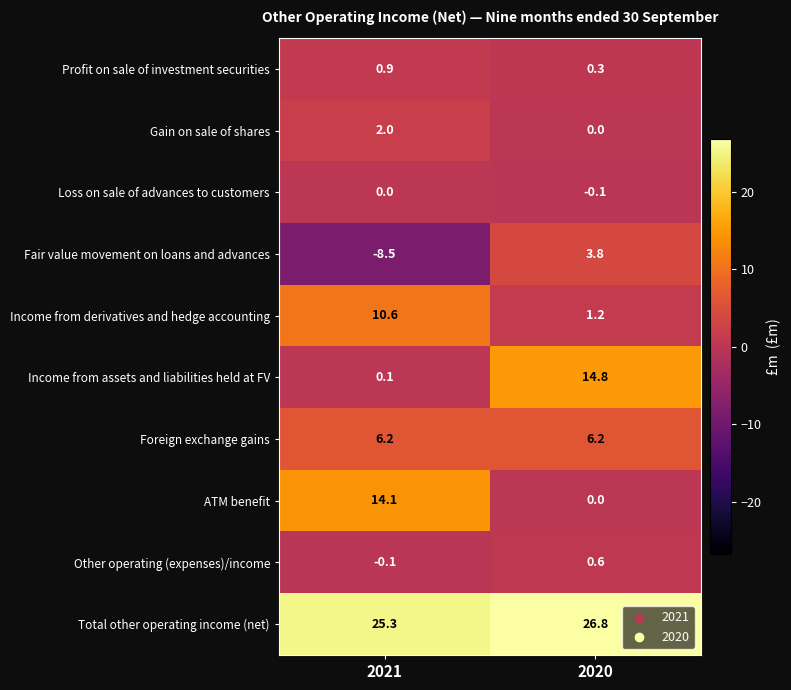

The value of ATM benefit at 2020 is -6.2. True or false?

False